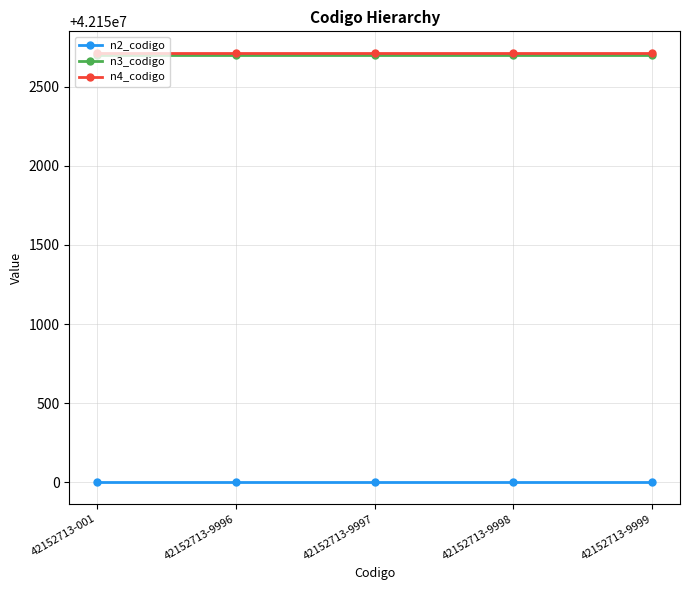

What is the approximate value of n3_codigo at 42152713-001?

42152700